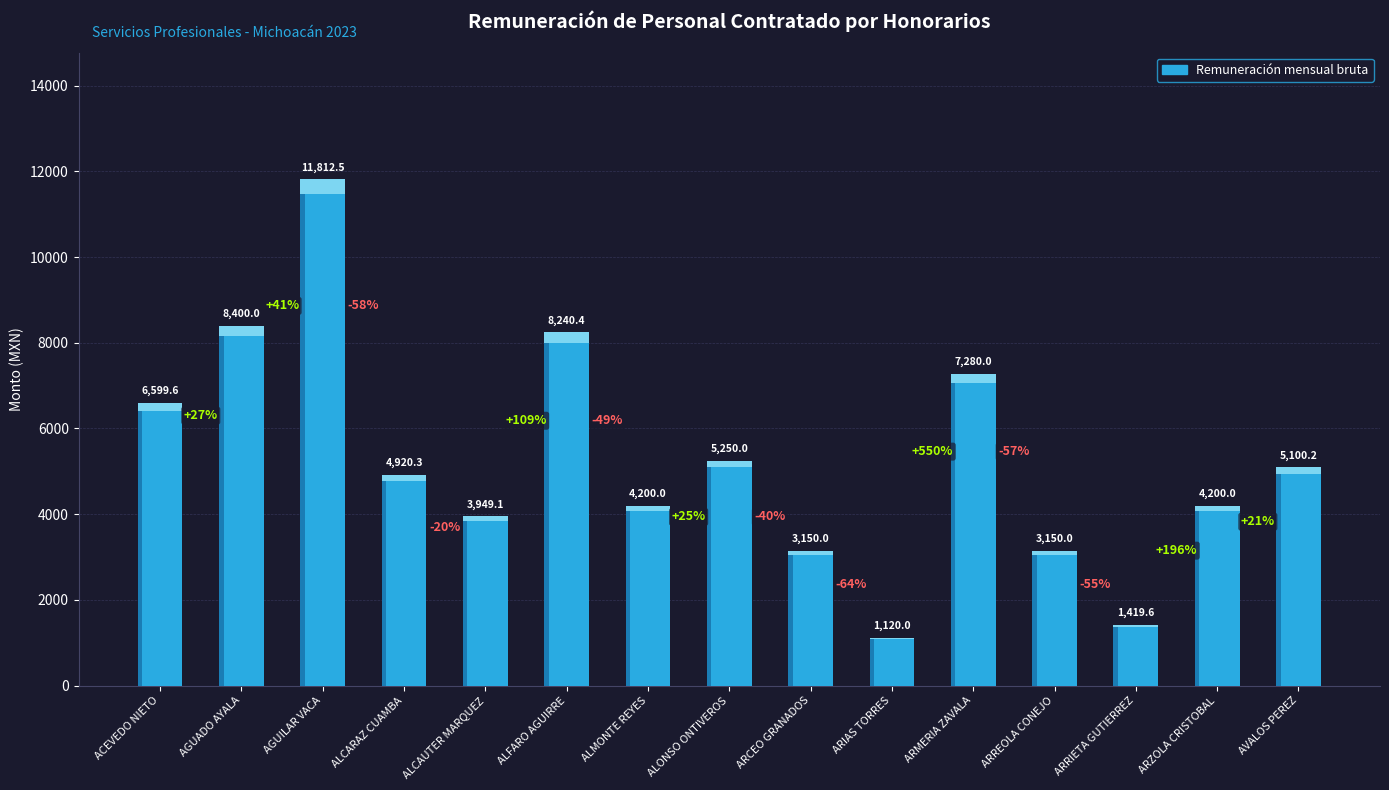

What is the label of the 12th bar from the right?

ALCARAZ CUAMBA